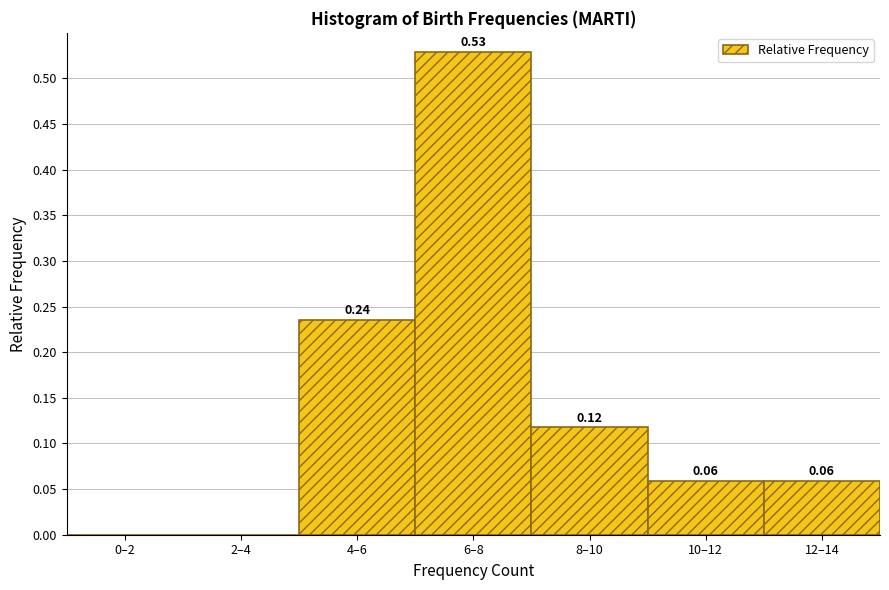

What is the change in value from 2–4 to 6–8?

+0.5